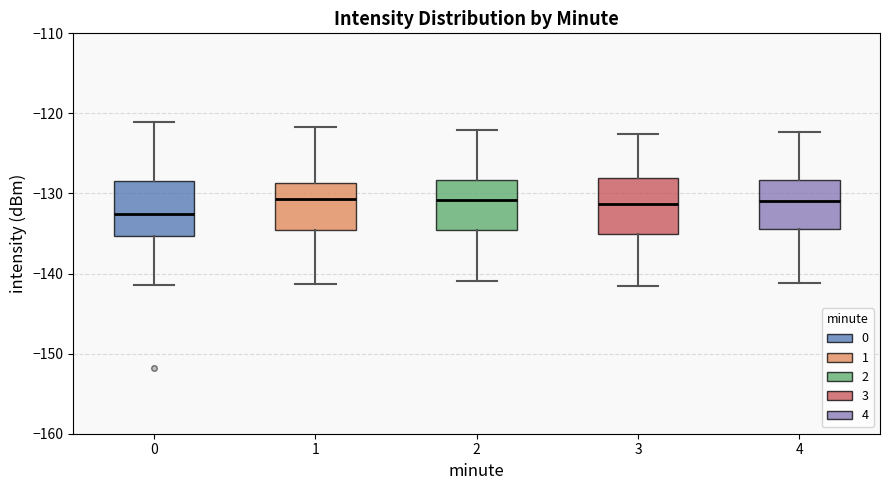

Reading left to right, transcribe this box plot: for each box, give where its median line is, the range the box spans, and where its two whiskers end, as read against the y-axis. The values are not printed on the chart, so give them approximately, as read against the axis.

0: median -133, box -135 to -128, whiskers -141 to -121
1: median -131, box -135 to -129, whiskers -141 to -122
2: median -131, box -135 to -128, whiskers -141 to -122
3: median -131, box -135 to -128, whiskers -142 to -123
4: median -131, box -134 to -128, whiskers -141 to -122